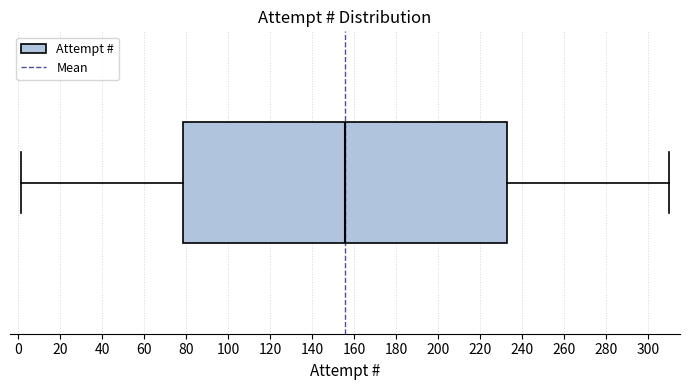

Where is the right edge of the box on the x-axis? The values are not printed on the chart, so give them approximately, as read against the axis.

232